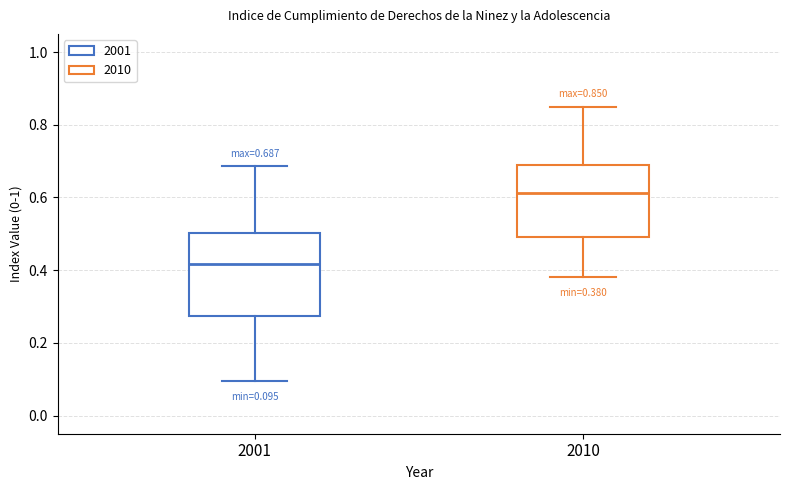

Which box is the tallest, from its lower edge to its upper edge?

2001